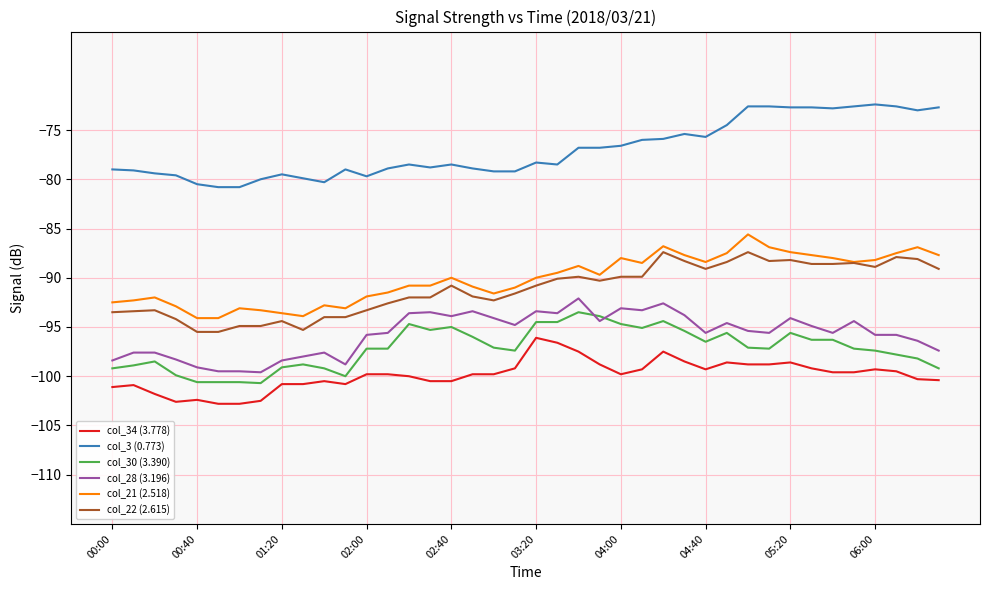

How many lines are shown in the chart?

6